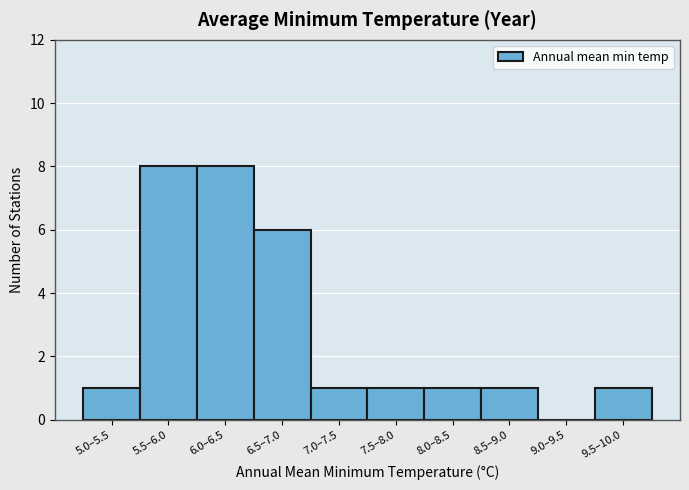

Reading left to right, what are all the values shown in this chart?

5.0–5.5=1	5.5–6.0=8	6.0–6.5=8	6.5–7.0=6	7.0–7.5=1	7.5–8.0=1	8.0–8.5=1	8.5–9.0=1	9.0–9.5=0	9.5–10.0=1